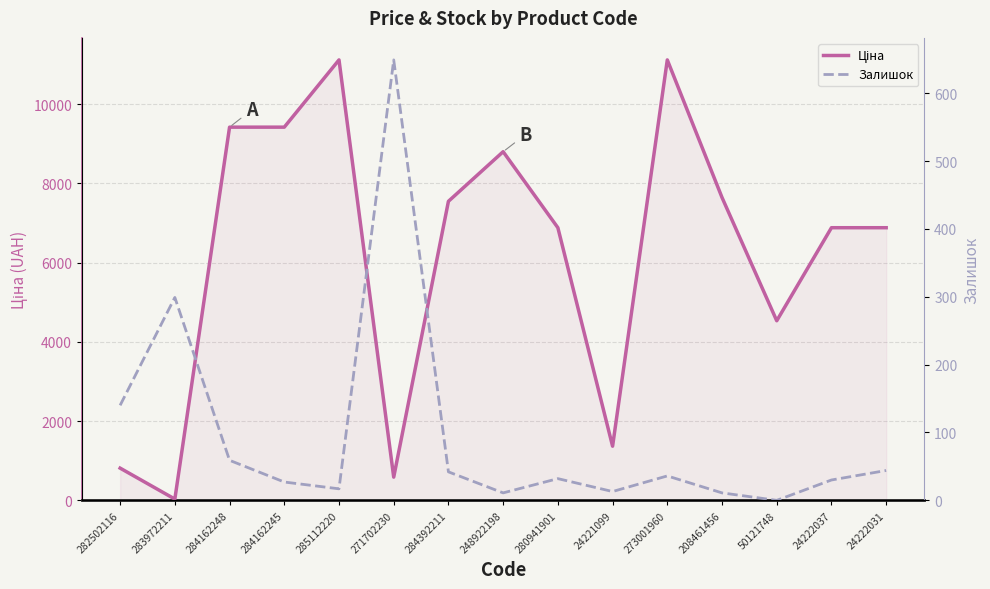

Reading right to left, extract all data points from this chart.

Ціна: 6879.5	6879.5	4531.4	7641.9	11113.6	1366.3	6879.5	8797.6	7545.9	586.0	11113.6	9416.9	9416.9	32.0	813.0
Залишок: 44.0	30.0	0.0	11.0	36.0	13.0	32.0	11.0	42.0	649.0	17.0	27.0	59.0	299.0	140.0